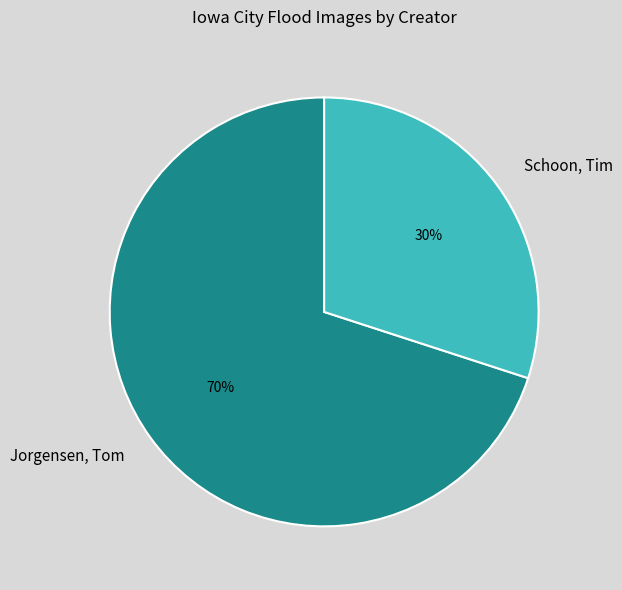

How many slices are in this pie chart?

2